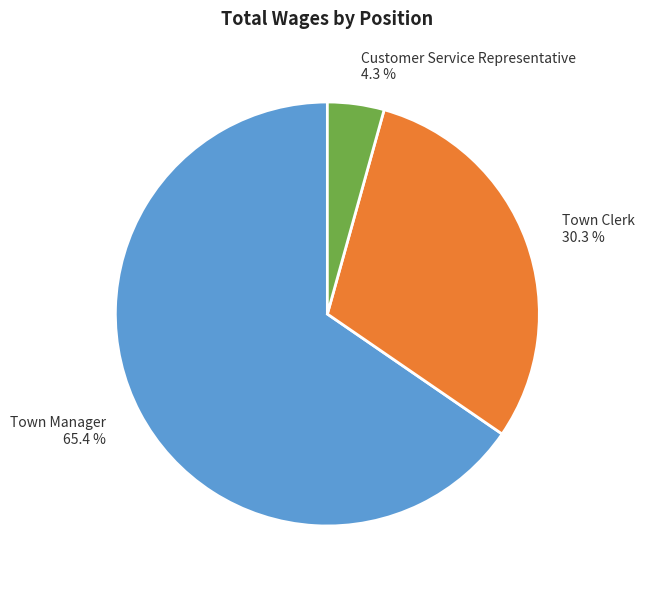

Between Town Manager and Customer Service Representative, which is larger?

Town Manager